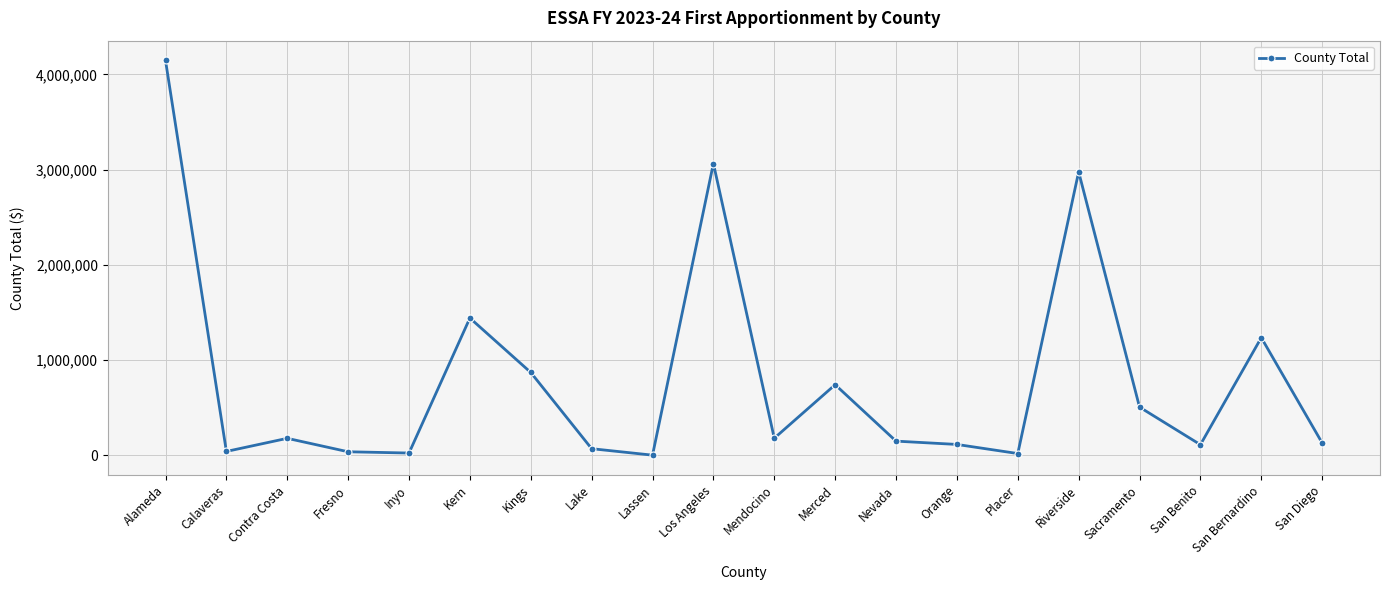

What value does the data have at Kings, to the nearest 10?

870170